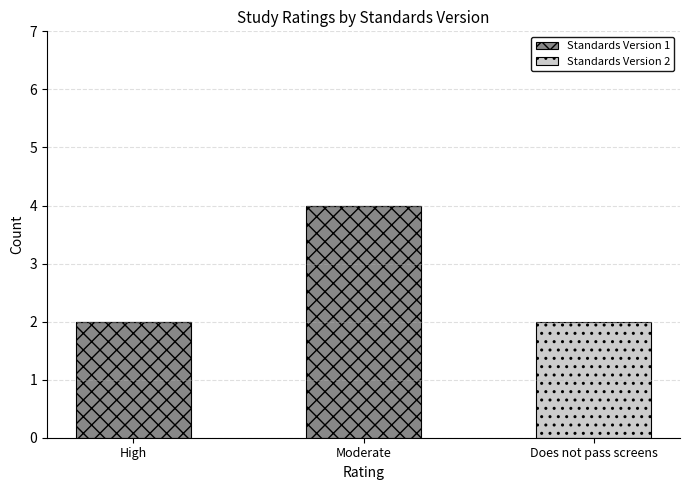

True or false: Standards Version 1 has a value of 4 at Moderate.

True